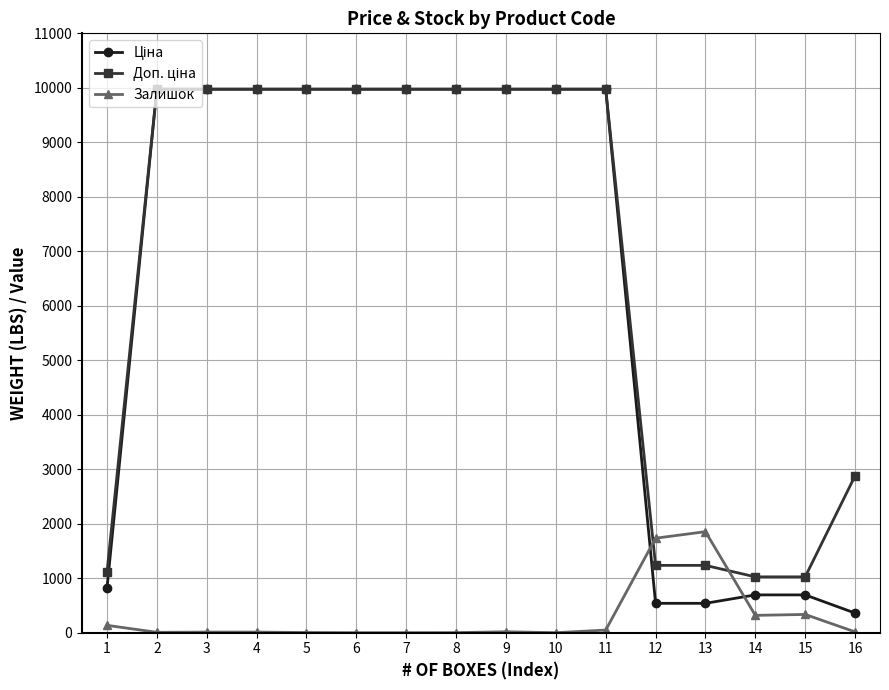

What is the maximum value shown in the chart?

9975.0